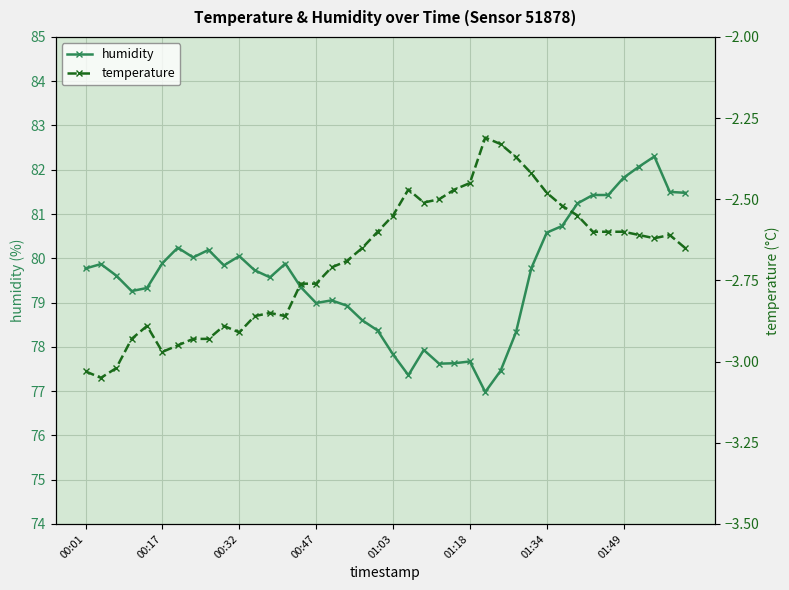

At 19, list the series in order from smallest to largest.

temperature, humidity